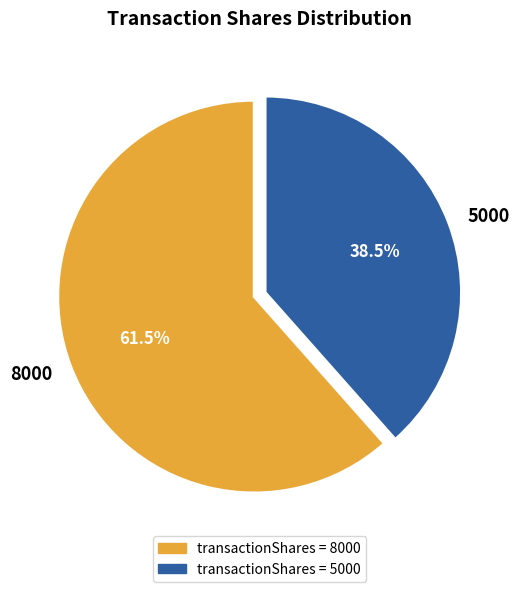

To the nearest percent, what is the combined percentage of 5000 and 8000?

100%